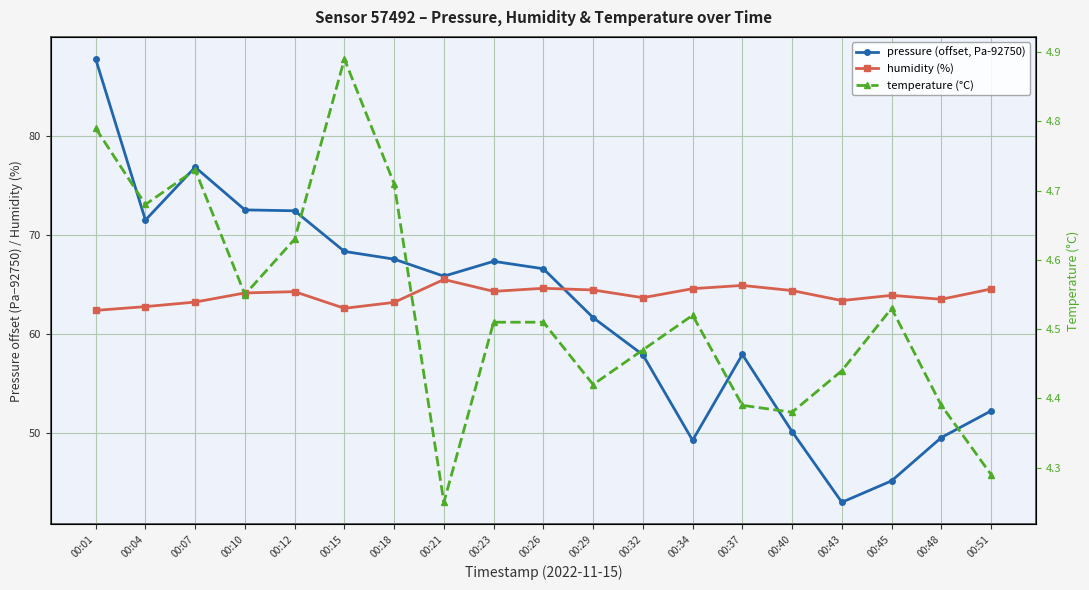

At which category is the sum across all series the highest?

00:01